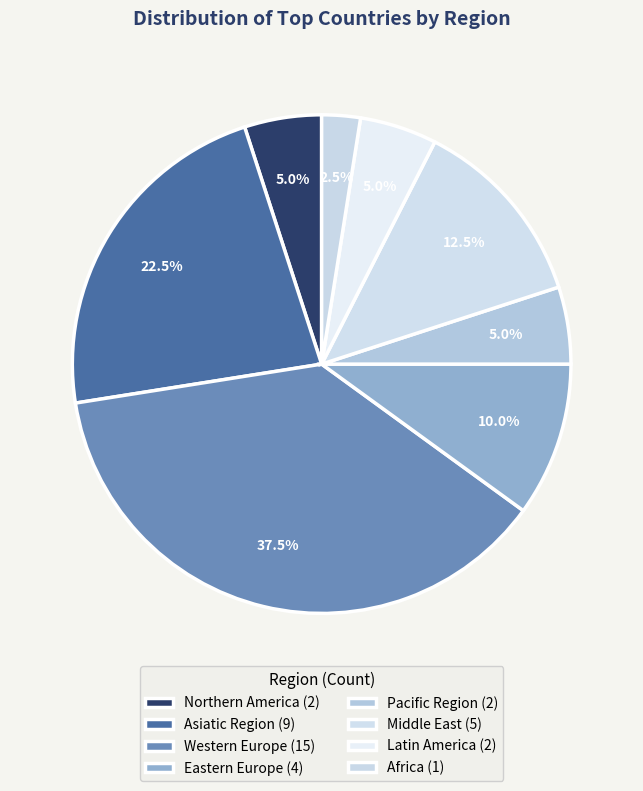

Combined, what portion of the pie is Latin America and Africa?

7.5%